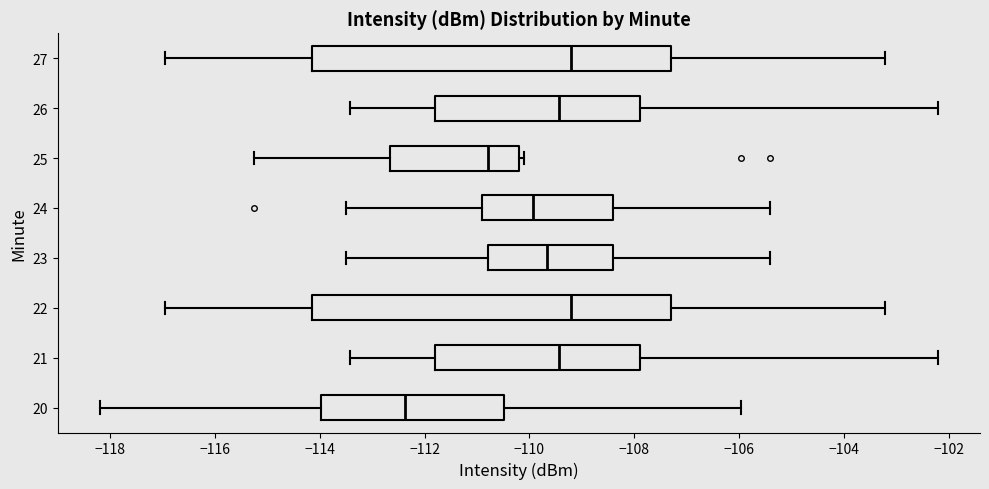

Reading bottom to top, read every box against the x-axis: the position of its median line, the range the box covers, and the ends of its whiskers. The values are not printed on the chart, so give them approximately, as read against the axis.

20: median -112.4, box -114.0 to -110.4, whiskers -118.2 to -106.0
21: median -109.4, box -111.8 to -107.8, whiskers -113.4 to -102.2
22: median -109.2, box -114.2 to -107.4, whiskers -117.0 to -103.2
23: median -109.6, box -110.8 to -108.4, whiskers -113.4 to -105.4
24: median -110.0, box -111.0 to -108.4, whiskers -113.4 to -105.4
25: median -110.8, box -112.6 to -110.2, whiskers -115.2 to -110.0
26: median -109.4, box -111.8 to -107.8, whiskers -113.4 to -102.2
27: median -109.2, box -114.2 to -107.4, whiskers -117.0 to -103.2